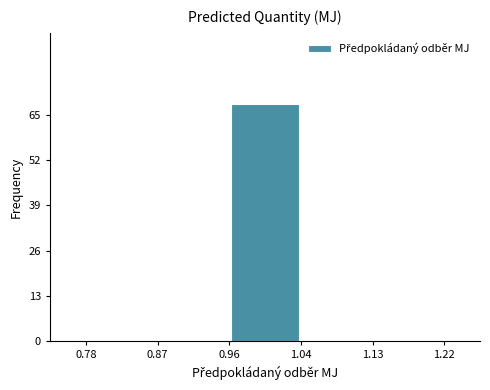

Over which range of the x-axis is the bar tallest?

0.96 to 1.04